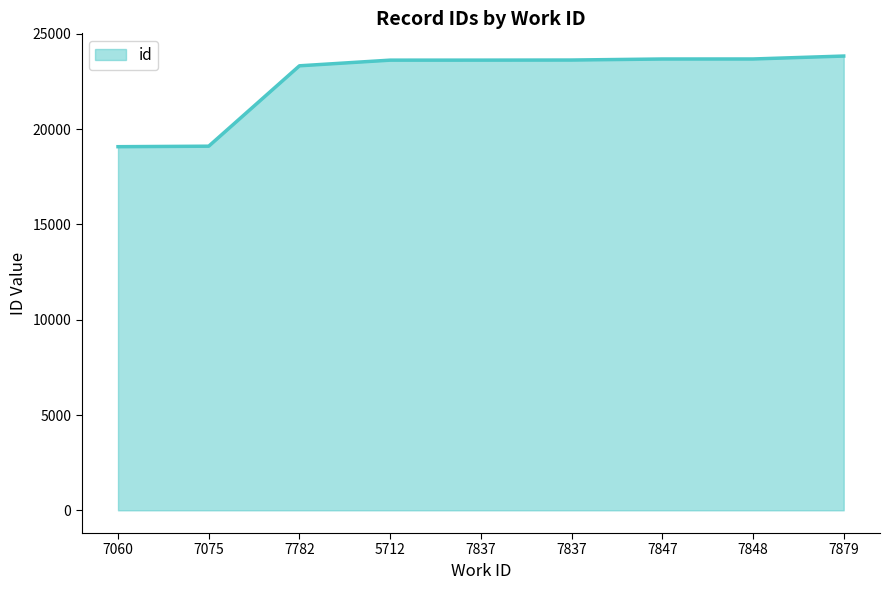

Does the chart have visible grid lines?

No